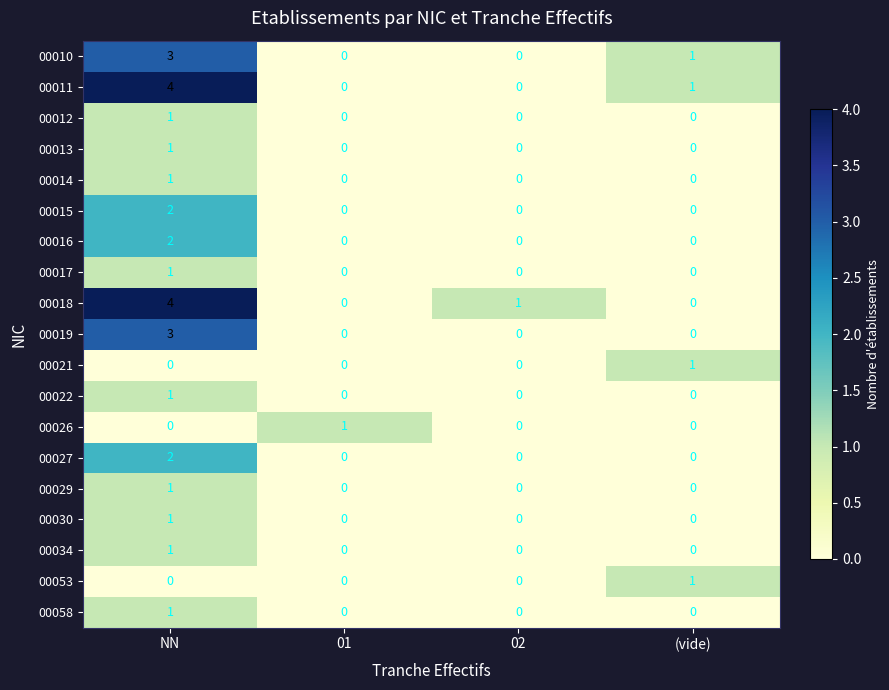

At which category is the sum across all series the highest?

NN